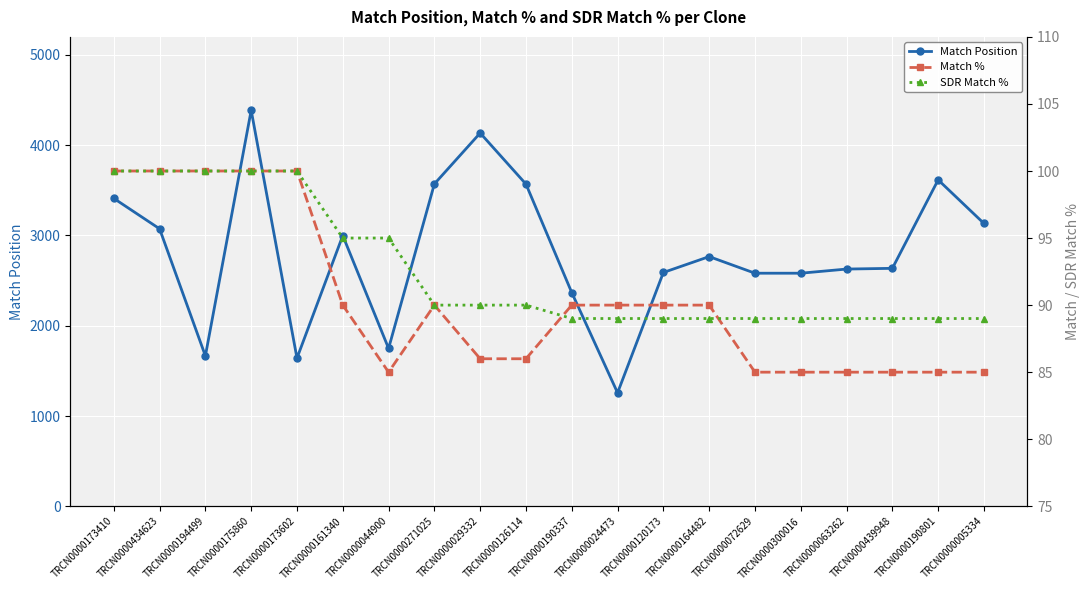

At which label is Match % closest to 92?

TRCN0000161340